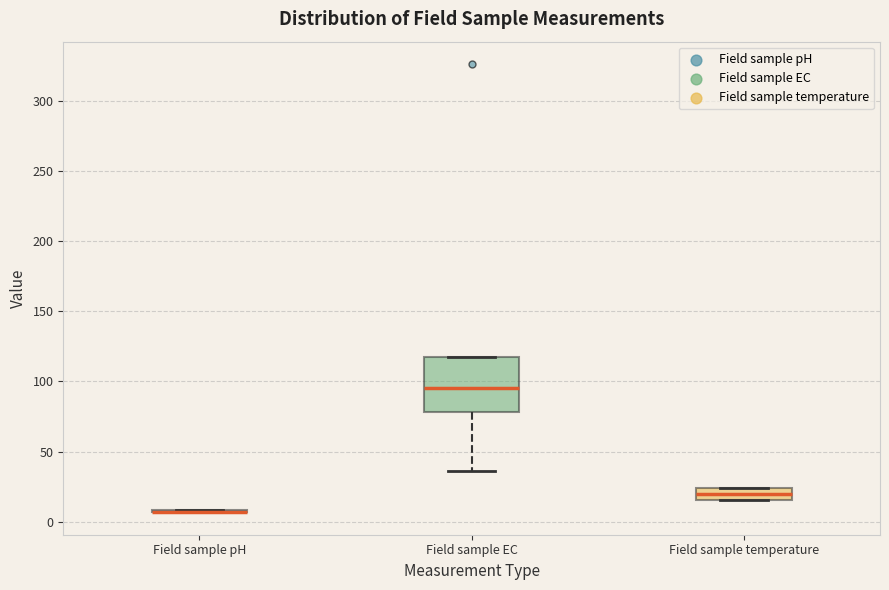

Reading left to right, read every box against the y-axis: the position of its median line, the range the box covers, and the ends of its whiskers. The values are not printed on the chart, so give them approximately, as read against the axis.

Field sample pH: box collapsed to a line at 5, whiskers 5 to 10
Field sample EC: median 95, box 80 to 115, whiskers 35 to 115
Field sample temperature: median 20, box 15 to 25, whiskers 15 to 25